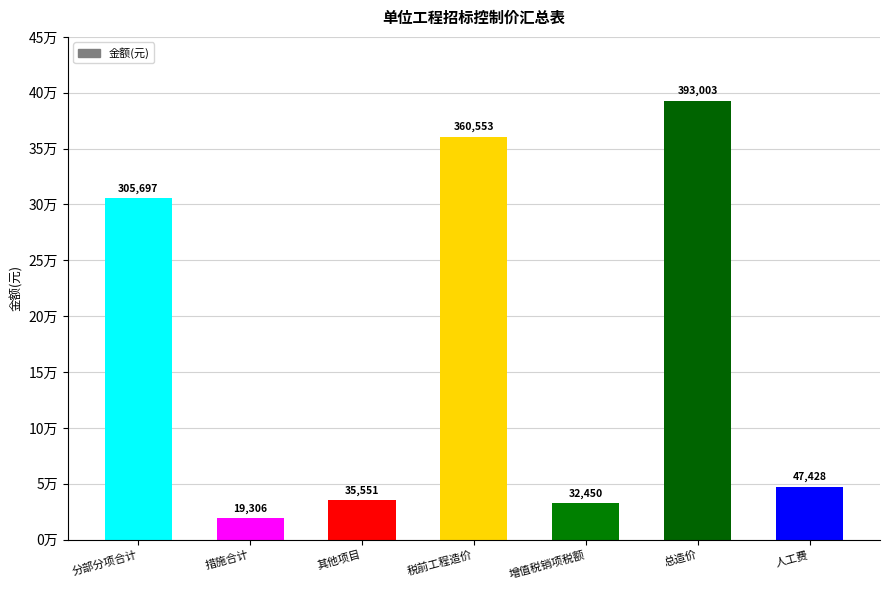

What is the label of the 2nd bar from the left?

措施合计